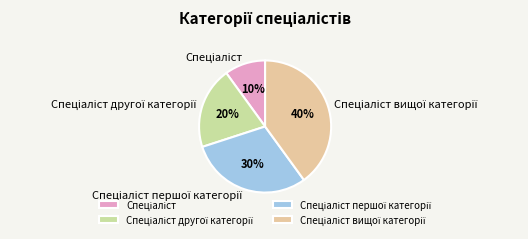

Does any single category account for the majority?

No